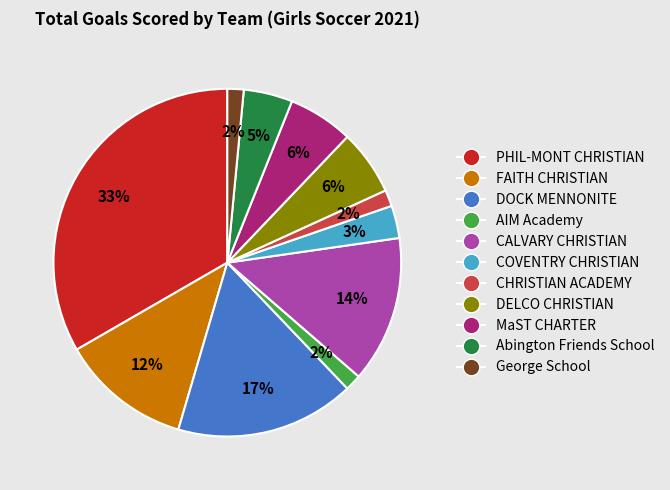

To the nearest percent, what is the average slice percentage?

9%